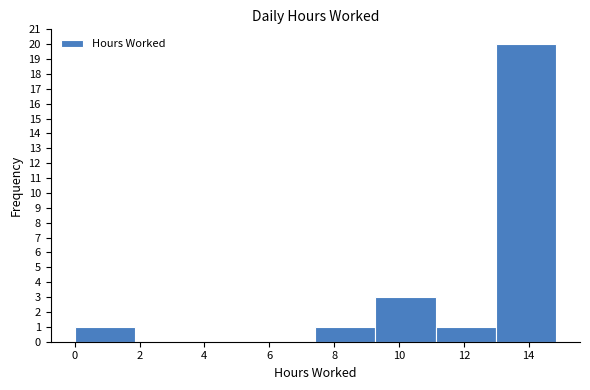

Which range on the x-axis has the tallest bar?

13.0 to 14.8